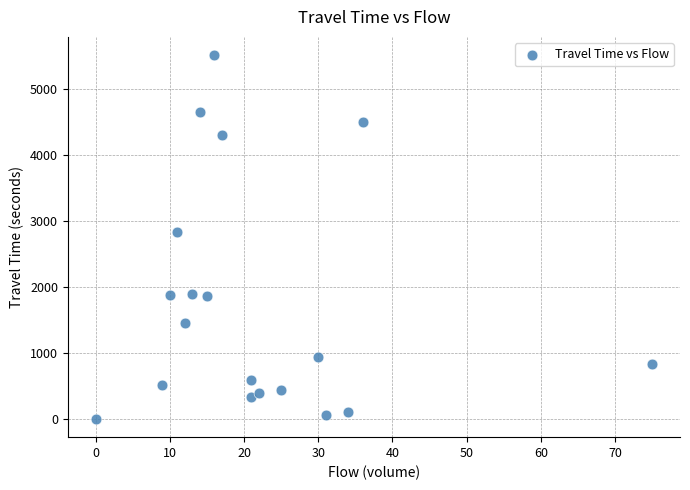

What is the range of Y values (max minus min)?

5517